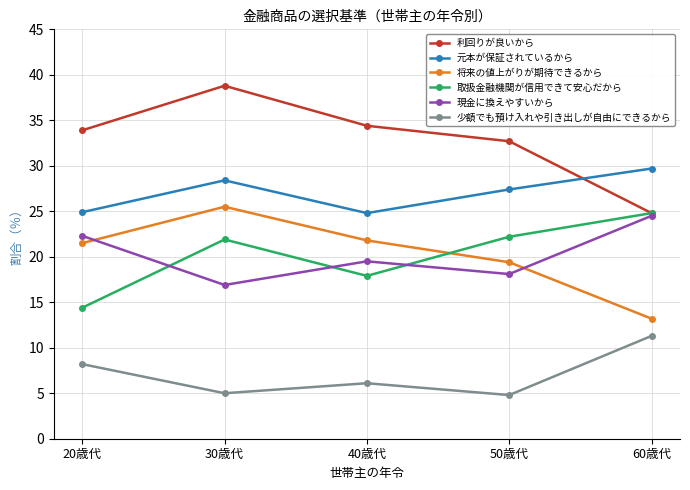

What is the spread (max minus min) of values at 30歳代?

33.8